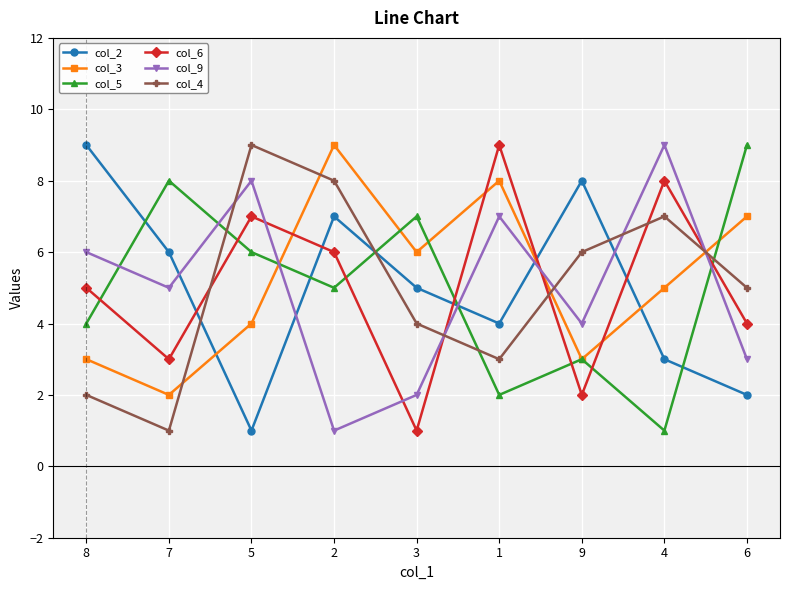

What is the difference between the maximum and minimum values in the col_6 series?

8